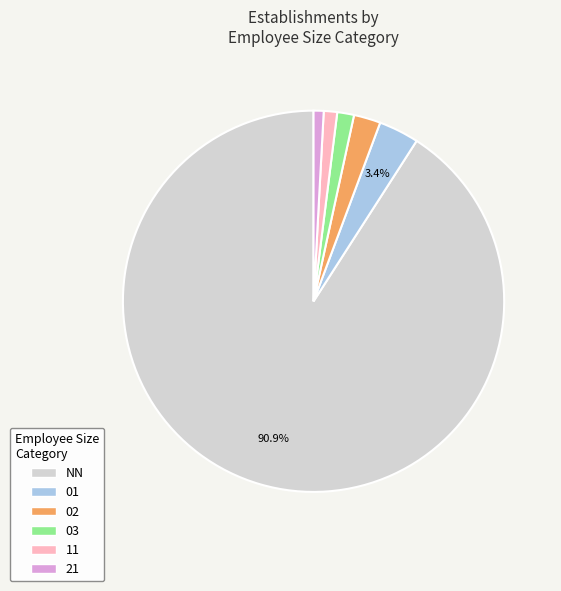

To the nearest percent, what is the combined percentage of 03 and NN?

92%